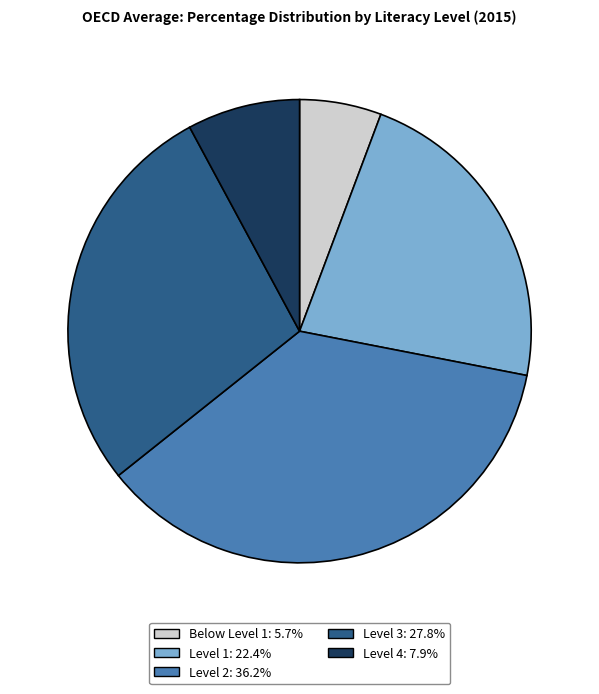

What is the largest slice in the pie chart?

Level 2